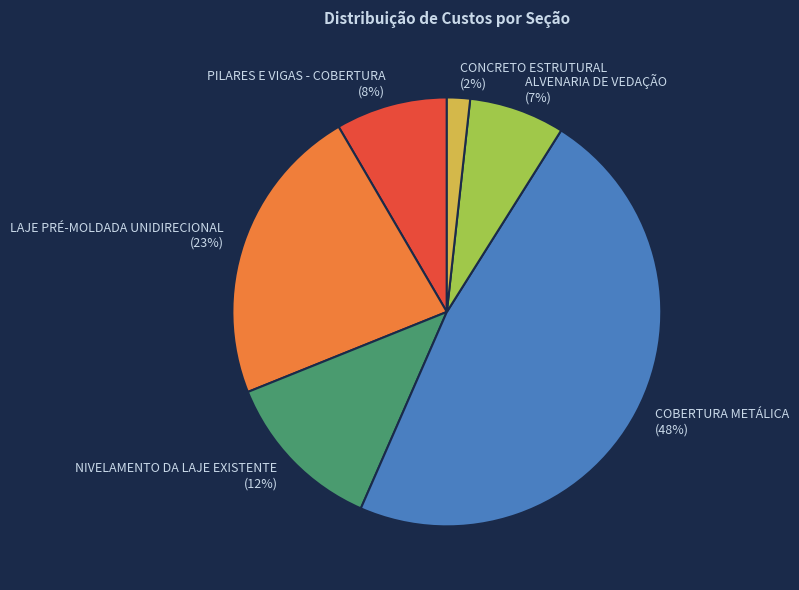

Which has a higher value, NIVELAMENTO DA LAJE EXISTENTE or CONCRETO ESTRUTURAL?

NIVELAMENTO DA LAJE EXISTENTE